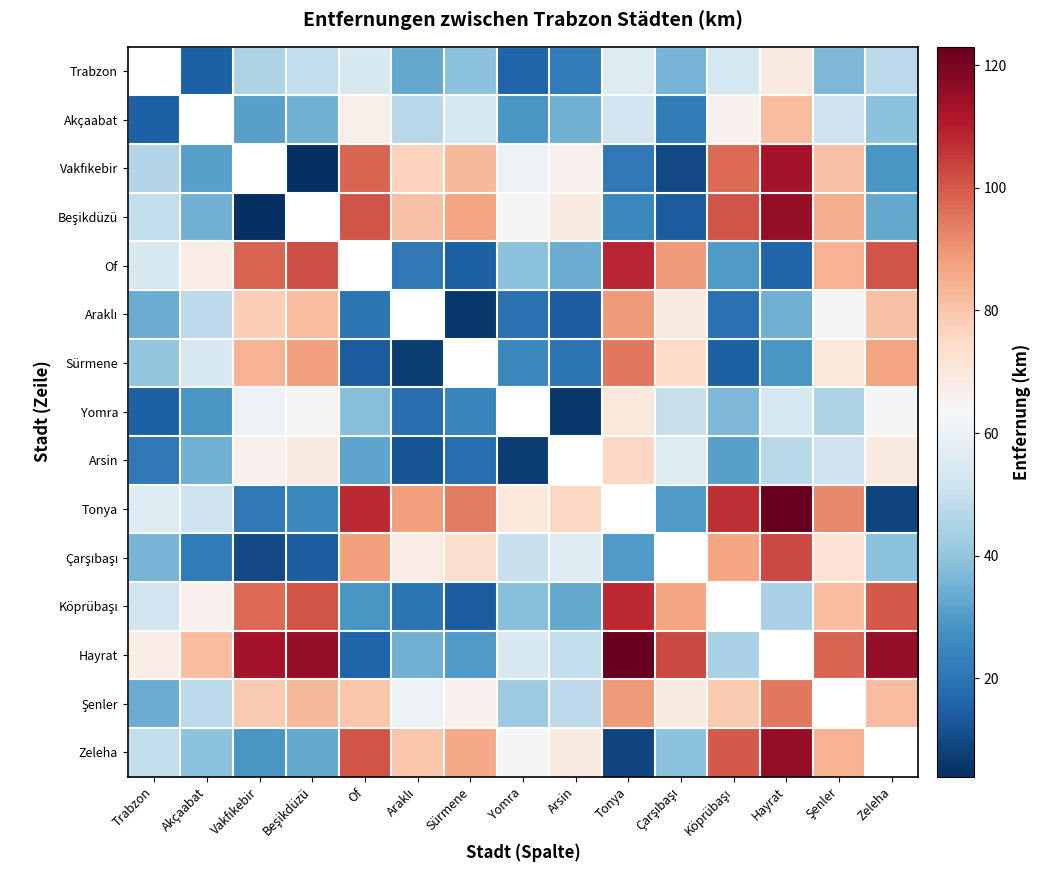

True or false: Şenler has a value of 79.0 at Vakfıkebir.

True